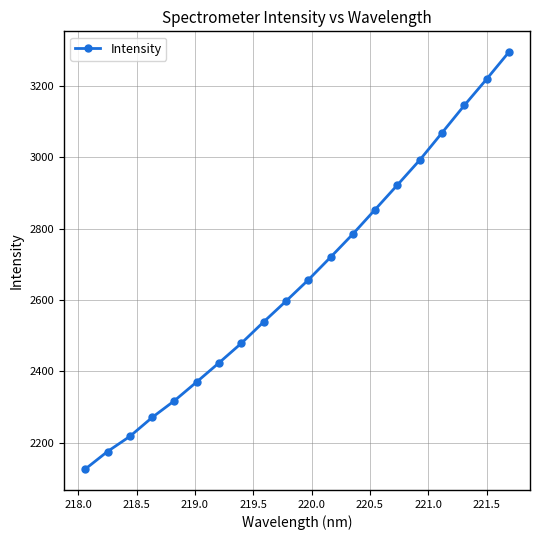

What is the maximum value shown in the chart?

3294.2